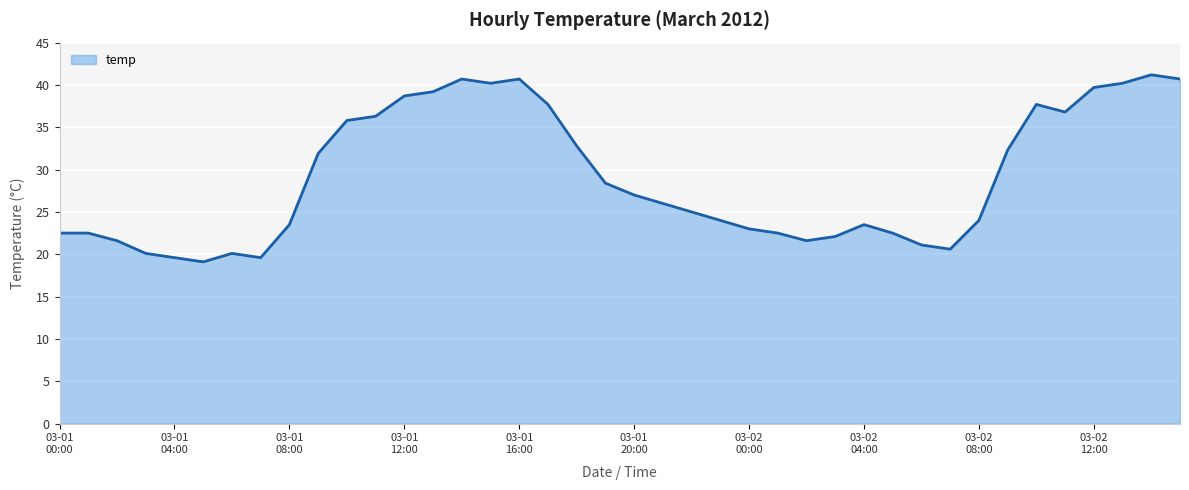

What is the difference between the maximum and minimum values?

22.1